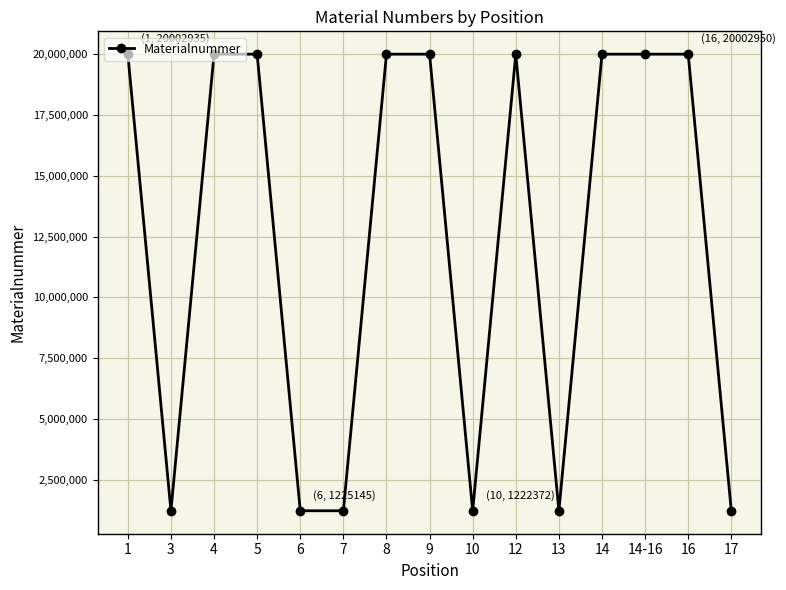

Where is the first local minimum?

3